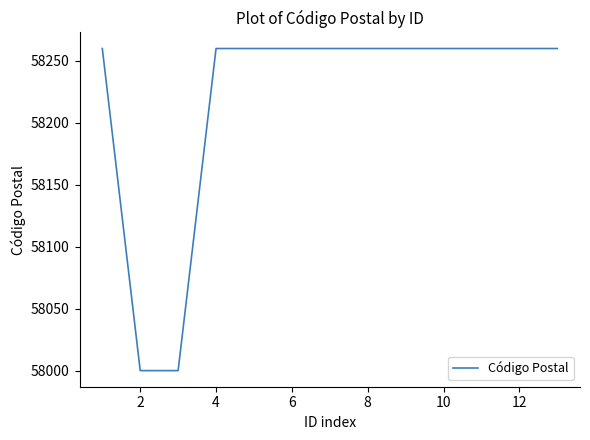

What is the greatest value displayed?

58260